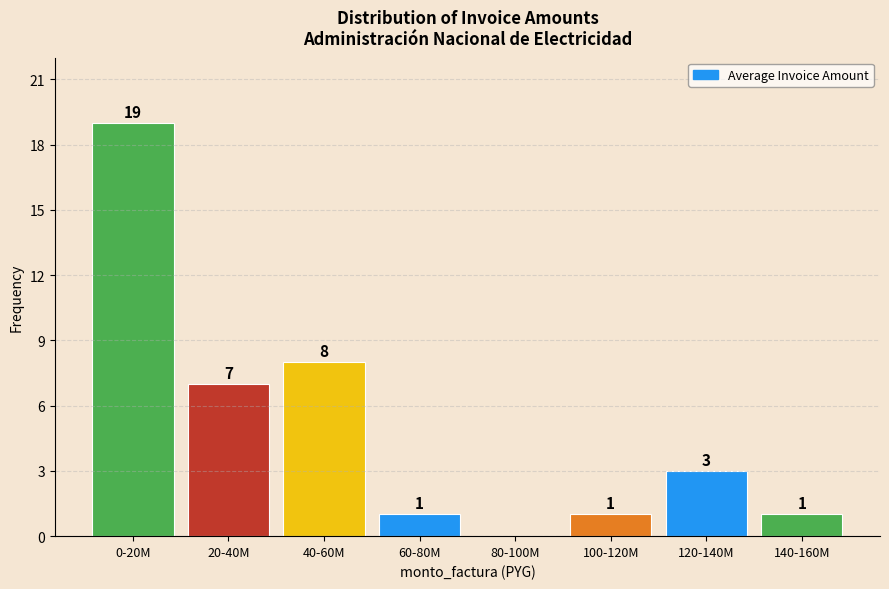

Reading left to right, transcribe all the data shown in this chart.

0-20M=19	20-40M=7	40-60M=8	60-80M=1	80-100M=0	100-120M=1	120-140M=3	140-160M=1